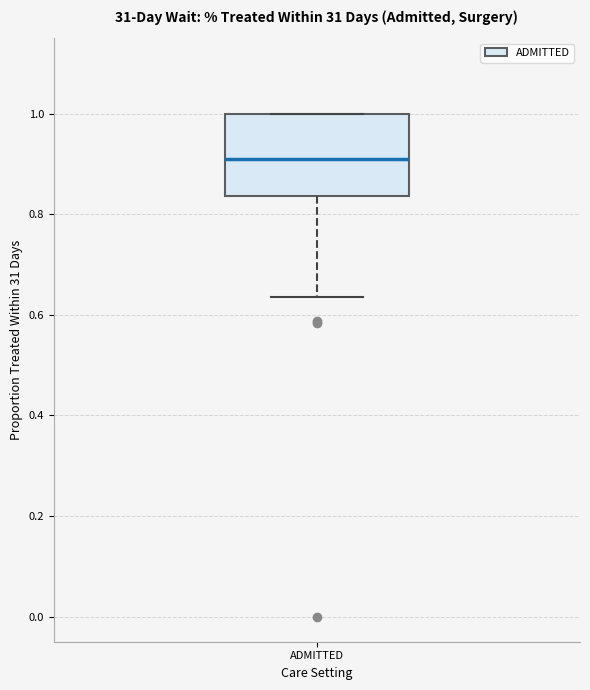

Where is the upper edge of the box for ADMITTED on the y-axis? The values are not printed on the chart, so give them approximately, as read against the axis.

1.00